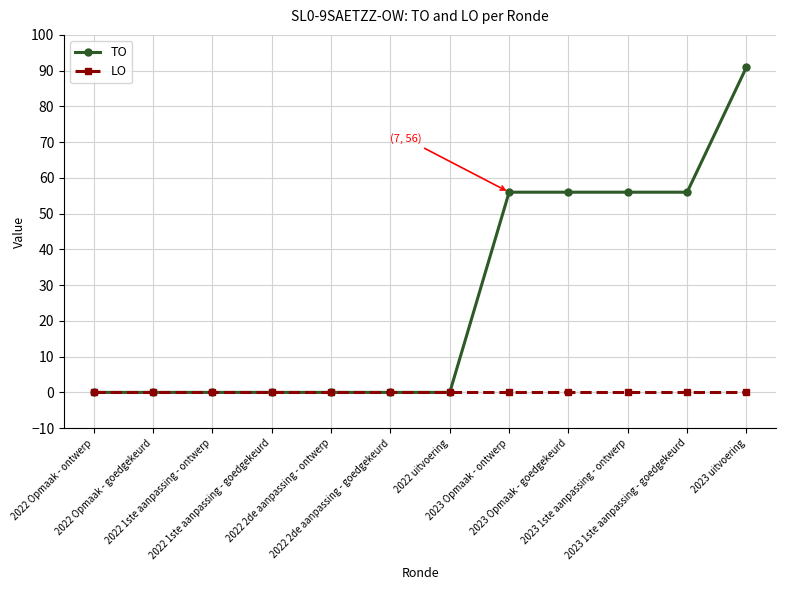

List the series in order of their overall mean, highest first.

TO, LO